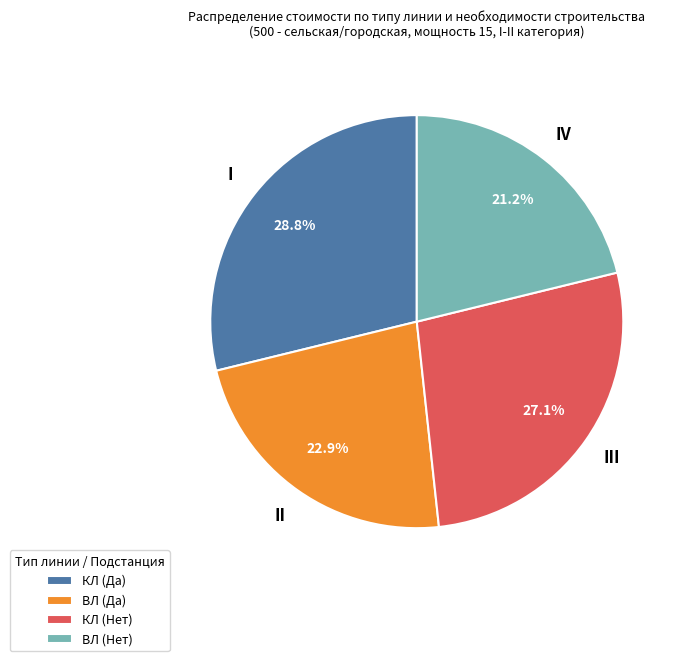

What percentage is the КЛ (Нет) slice, to the nearest percent?

27%